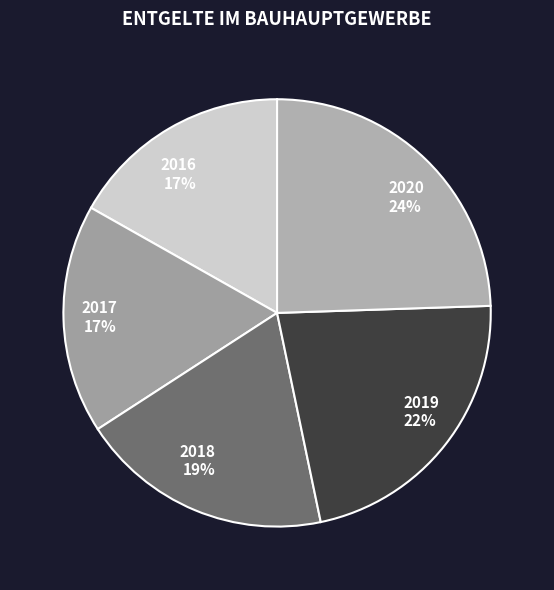

Is it true that 2018 is 13% of the pie?

False